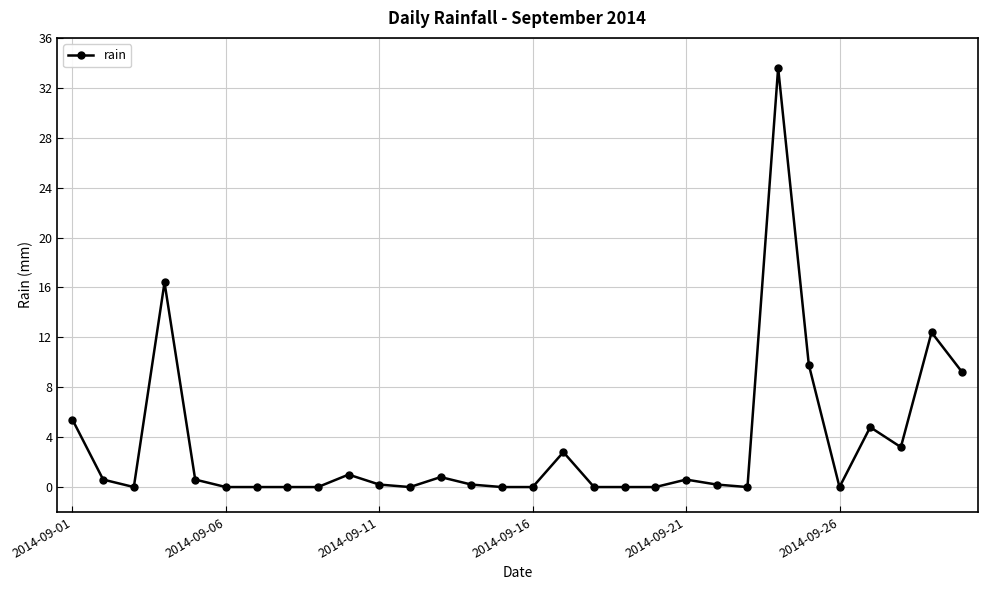

What is the average value?

3.4